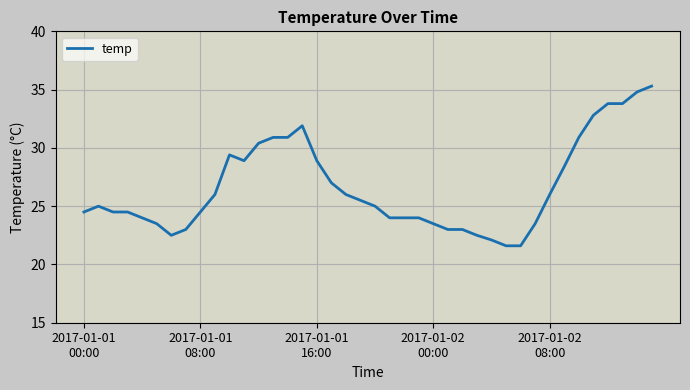

Reading left to right, extract all data points from this chart.

24.5	25.0	24.5	24.5	24.0	23.5	22.5	23.0	24.5	26.0	29.4	28.9	30.4	30.9	30.9	31.9	28.9	27.0	26.0	25.5	25.0	24.0	24.0	24.0	23.5	23.0	23.0	22.5	22.1	21.6	21.6	23.5	26.0	28.4	30.9	32.8	33.8	33.8	34.8	35.3